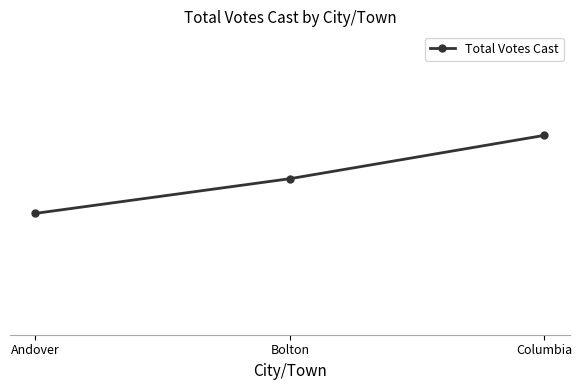

What position from the left is Columbia?

3